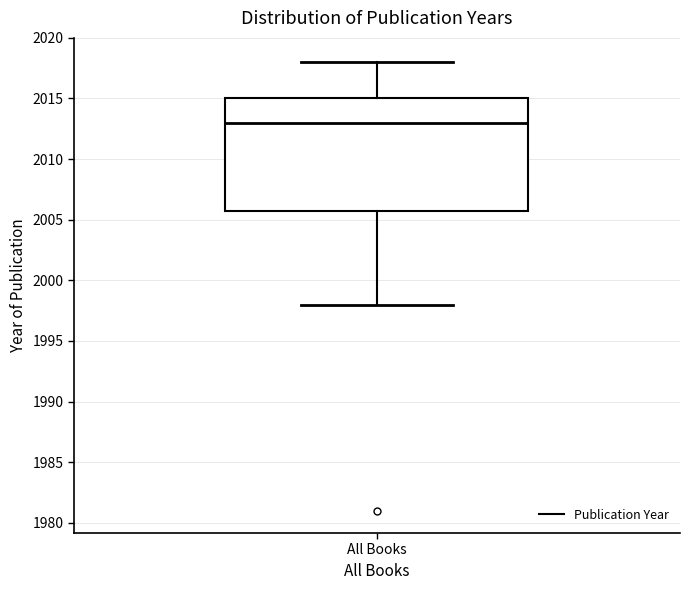

Transcribe this box plot: give where the median line is, the range the box spans, and where the two whiskers end, as read against the y-axis. The values are not printed on the chart, so give them approximately, as read against the axis.

median 2013, box 2006 to 2015, whiskers 1998 to 2018